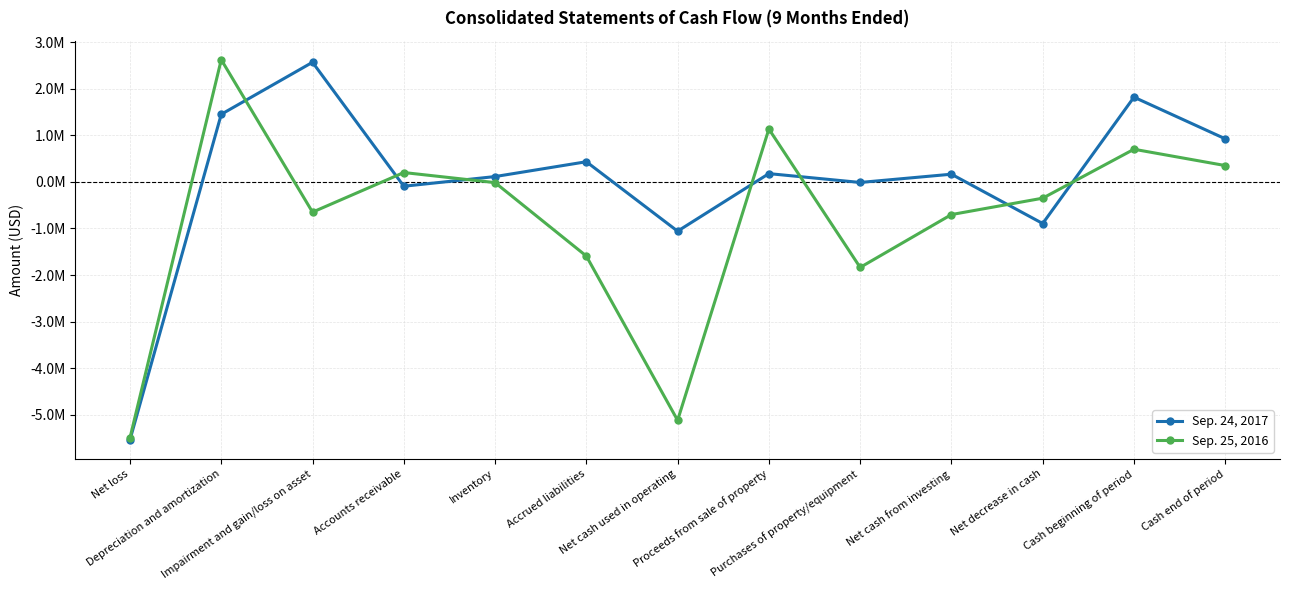

Is this an area chart (filled region under the line)?

No